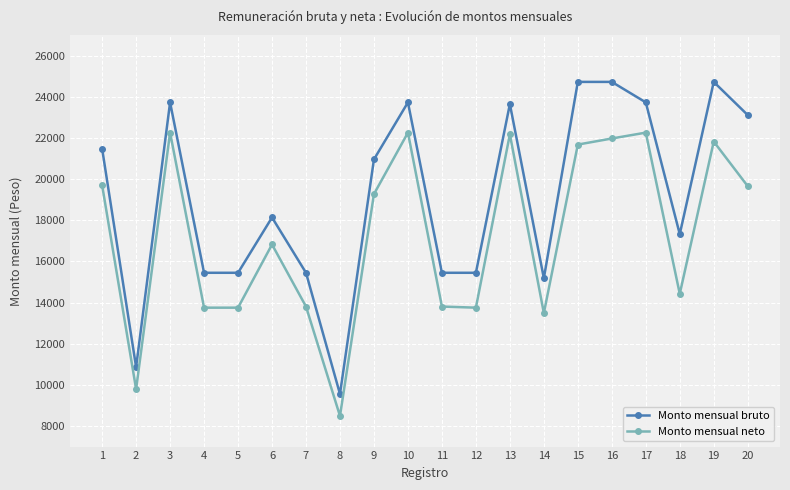

What is the maximum value for Monto mensual neto?

22255.8